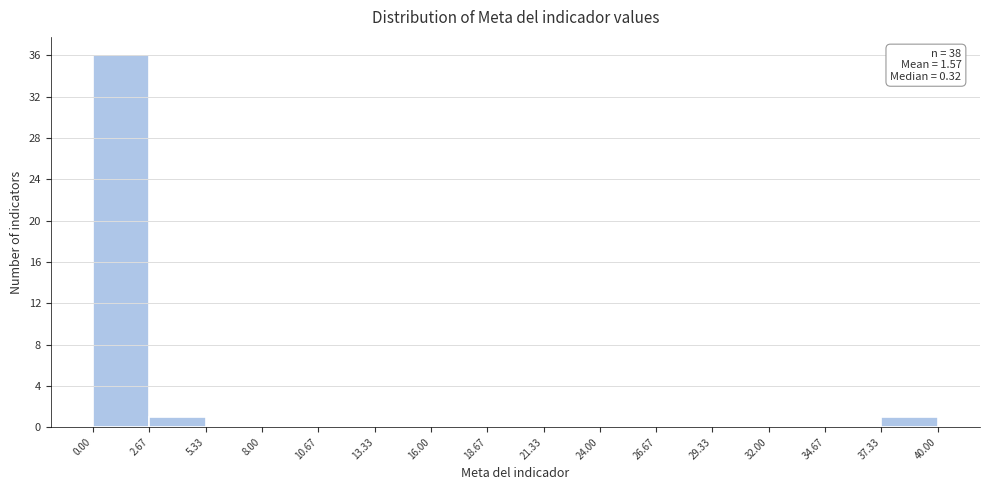

Over which range of the x-axis is the bar tallest?

0.00 to 2.67